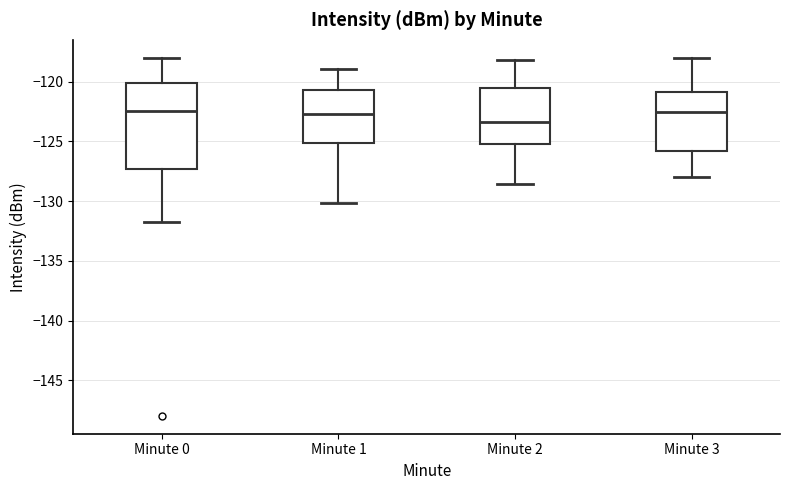

Reading left to right, transcribe this box plot: for each box, give where its median line is, the range the box spans, and where its two whiskers end, as read against the y-axis. The values are not printed on the chart, so give them approximately, as read against the axis.

Minute 0: median -122.5, box -127.5 to -120.0, whiskers -131.5 to -118.0
Minute 1: median -122.5, box -125.0 to -120.5, whiskers -130.0 to -119.0
Minute 2: median -123.5, box -125.0 to -120.5, whiskers -128.5 to -118.0
Minute 3: median -122.5, box -126.0 to -121.0, whiskers -128.0 to -118.0